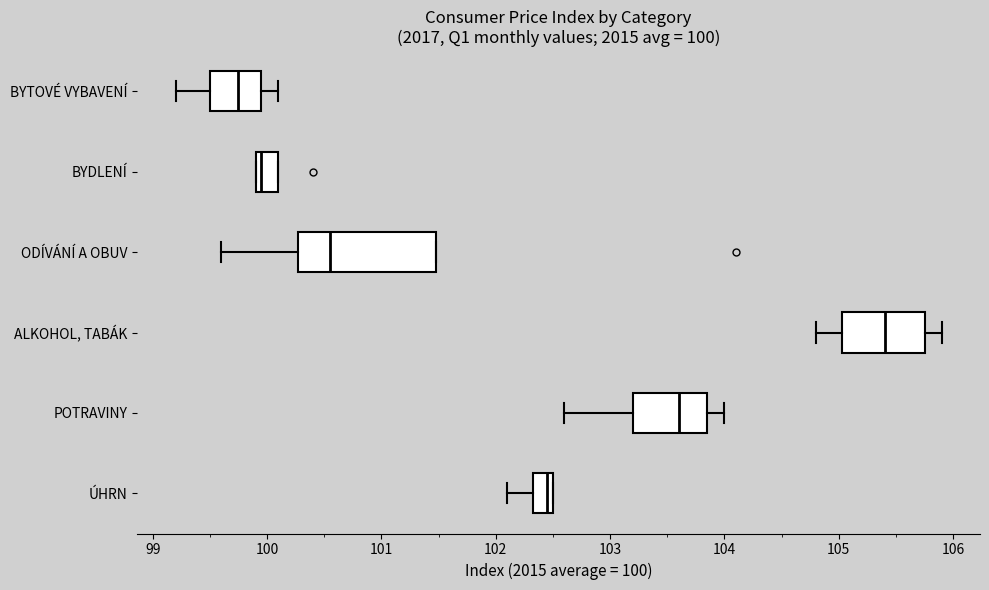

Which box has the furthest to the right median line?

ALKOHOL, TABÁK